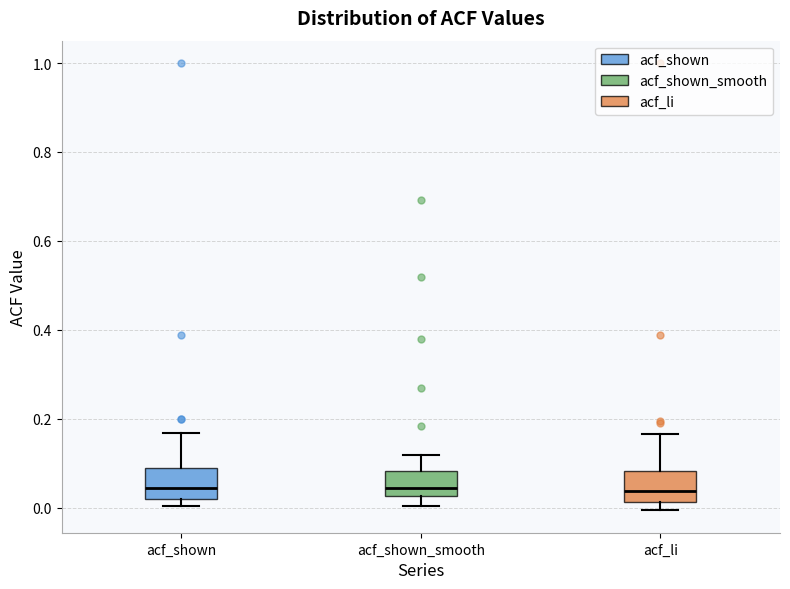

Reading left to right, transcribe this box plot: for each box, give where its median line is, the range the box spans, and where its two whiskers end, as read against the y-axis. The values are not printed on the chart, so give them approximately, as read against the axis.

acf_shown: median 0.04, box 0.02 to 0.08, whiskers 0.00 to 0.16
acf_shown_smooth: median 0.04, box 0.02 to 0.08, whiskers 0.00 to 0.12
acf_li: median 0.04, box 0.02 to 0.08, whiskers 0.00 to 0.16